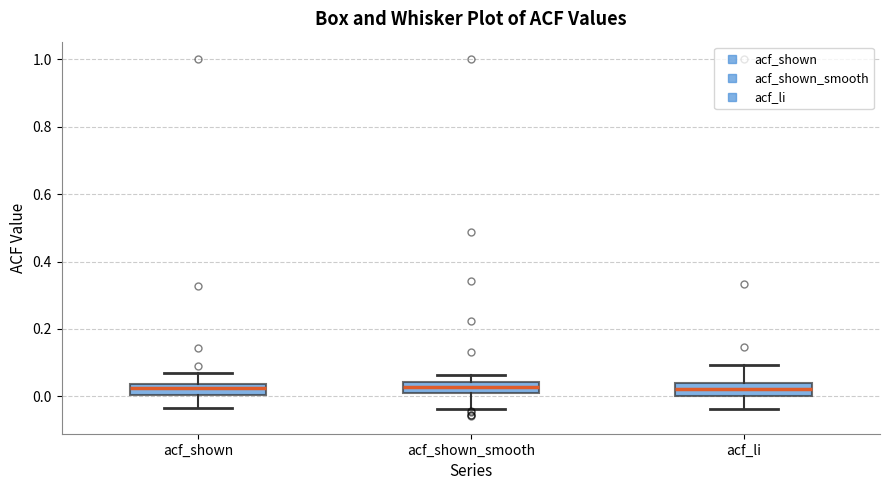

Reading left to right, read every box against the y-axis: the position of its median line, the range the box covers, and the ends of its whiskers. The values are not printed on the chart, so give them approximately, as read against the axis.

acf_shown: median 0.02, box 0.00 to 0.04, whiskers -0.04 to 0.06
acf_shown_smooth: median 0.02 (inside the box), box 0.02 to 0.04, whiskers -0.04 to 0.06
acf_li: median 0.02, box 0.00 to 0.04, whiskers -0.04 to 0.10